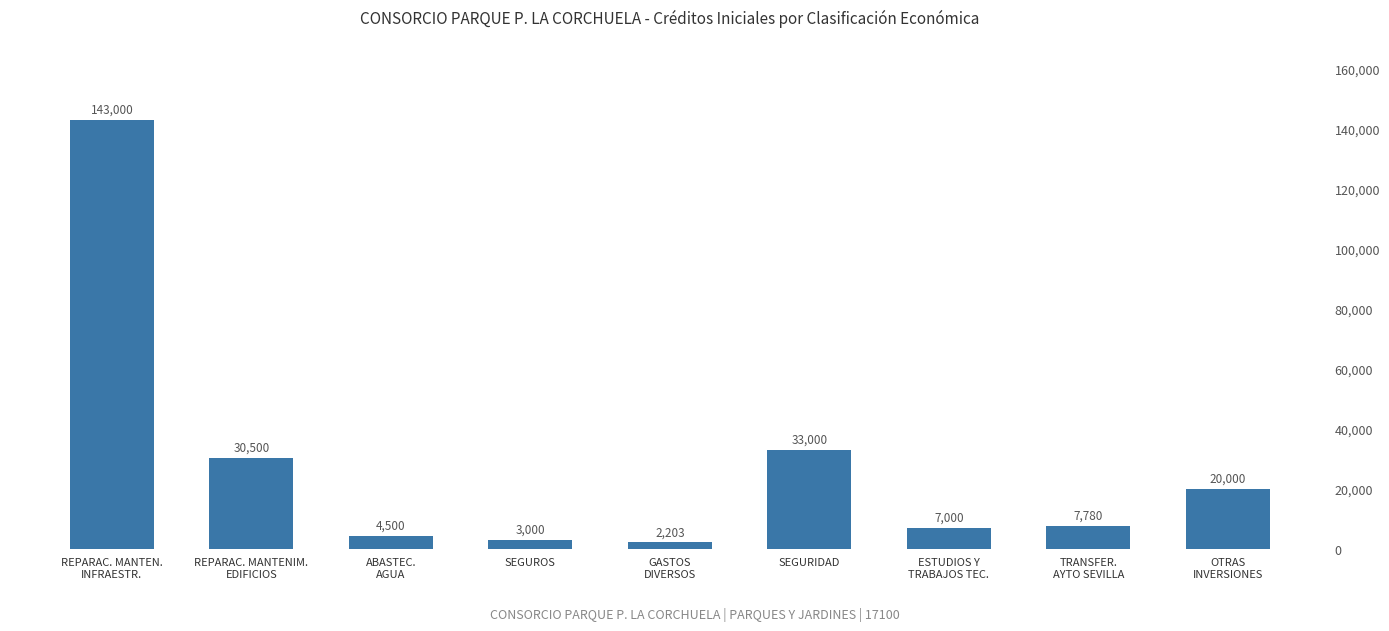

The value at GASTOS
DIVERSOS is 2202.6. True or false?

True